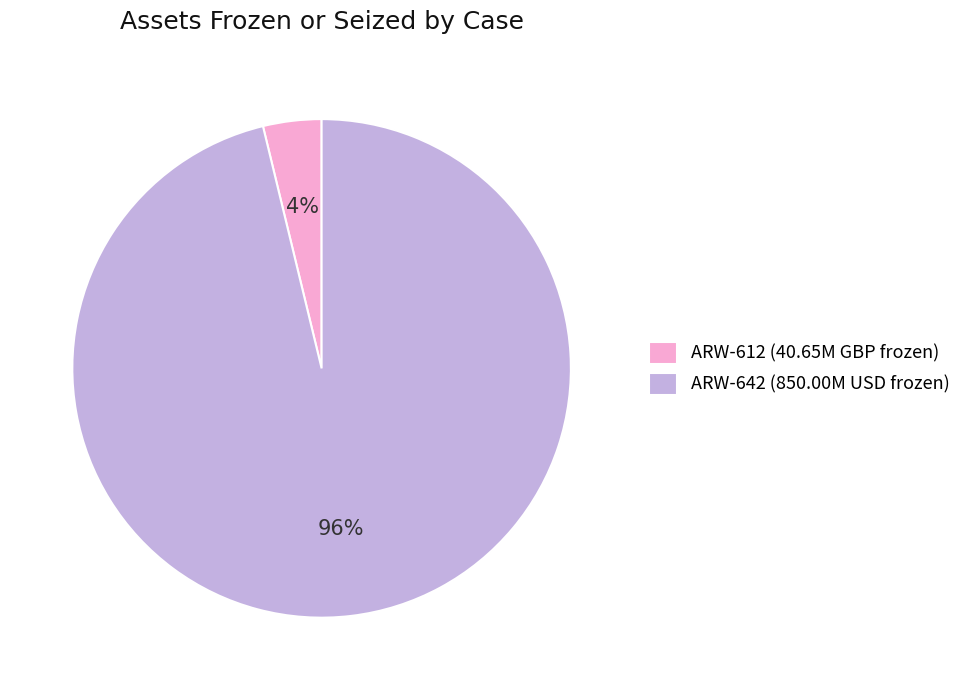

Between ARW-612 (40.65M GBP frozen) and ARW-642 (850.00M USD frozen), which is larger?

ARW-642 (850.00M USD frozen)